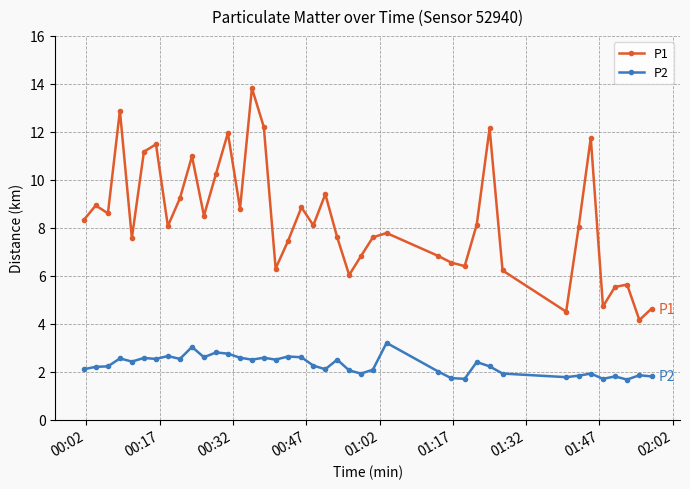

What are all the series names shown in the legend?

P1, P2